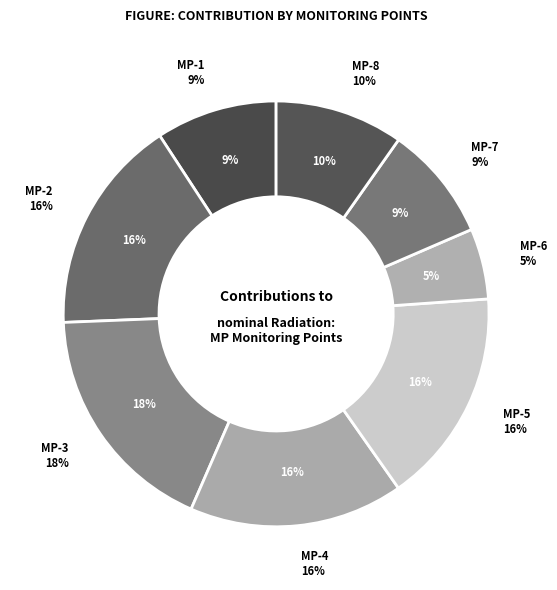

Which slice is the largest?

MP-3